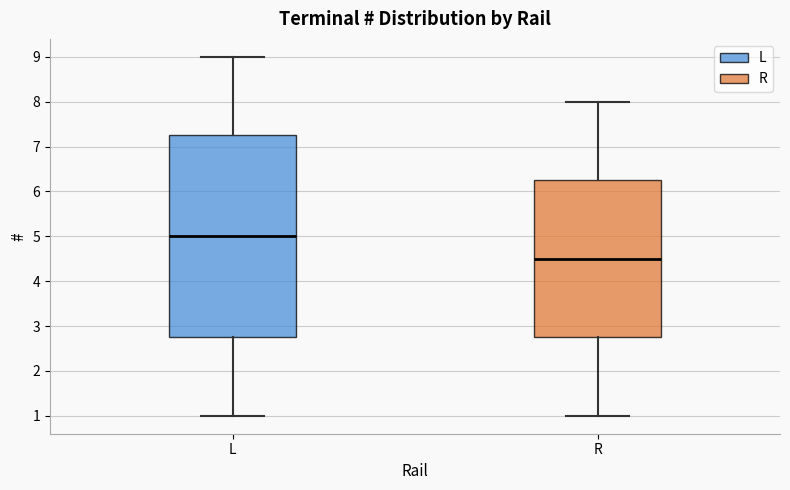

Where is the upper edge of the box for L on the y-axis? The values are not printed on the chart, so give them approximately, as read against the axis.

7.3